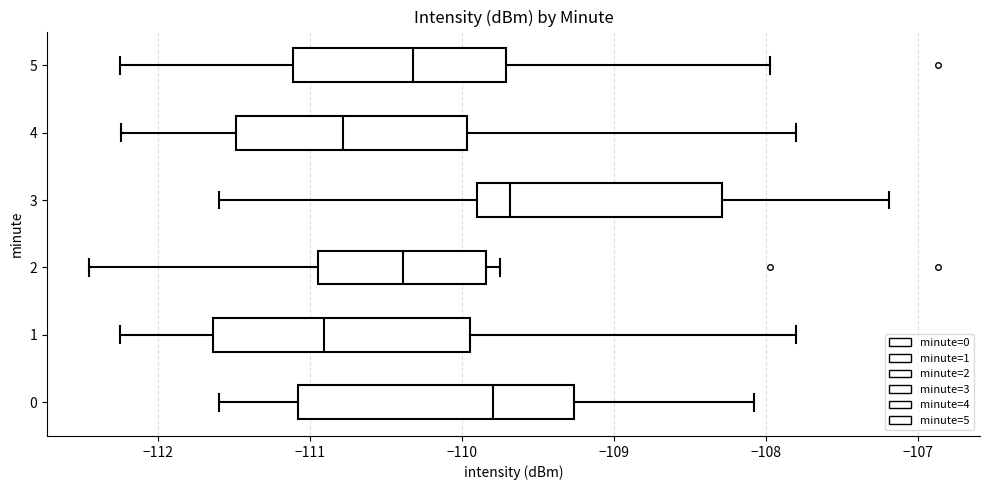

Reading bottom to top, transcribe this box plot: for each box, give where its median line is, the range the box spans, and where its two whiskers end, as read against the x-axis. The values are not printed on the chart, so give them approximately, as read against the axis.

0: median -109.8, box -111.1 to -109.3, whiskers -111.6 to -108.1
1: median -110.9, box -111.6 to -109.9, whiskers -112.2 to -107.8
2: median -110.4, box -110.9 to -109.8, whiskers -112.4 to -109.7
3: median -109.7, box -109.9 to -108.3, whiskers -111.6 to -107.2
4: median -110.8, box -111.5 to -110.0, whiskers -112.2 to -107.8
5: median -110.3, box -111.1 to -109.7, whiskers -112.2 to -108.0